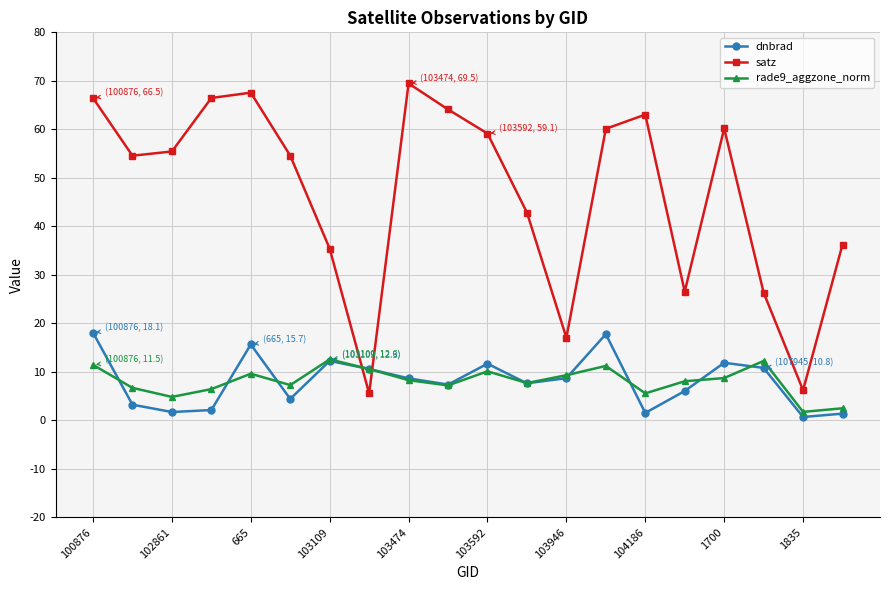

True or false: dnbrad and satz intersect in this chart.

True